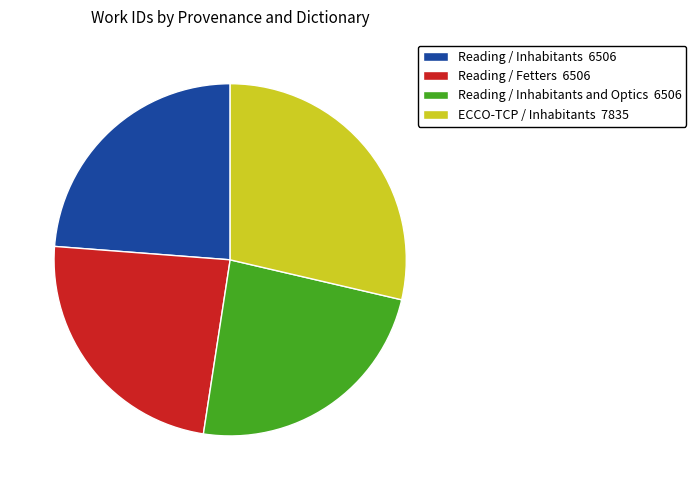

Is there any slice that represents more than half of the pie?

No